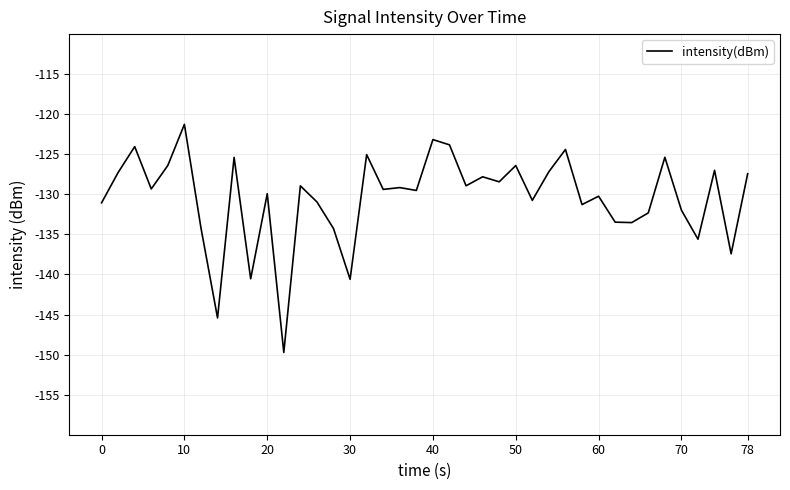

What is the greatest value displayed?

-121.3